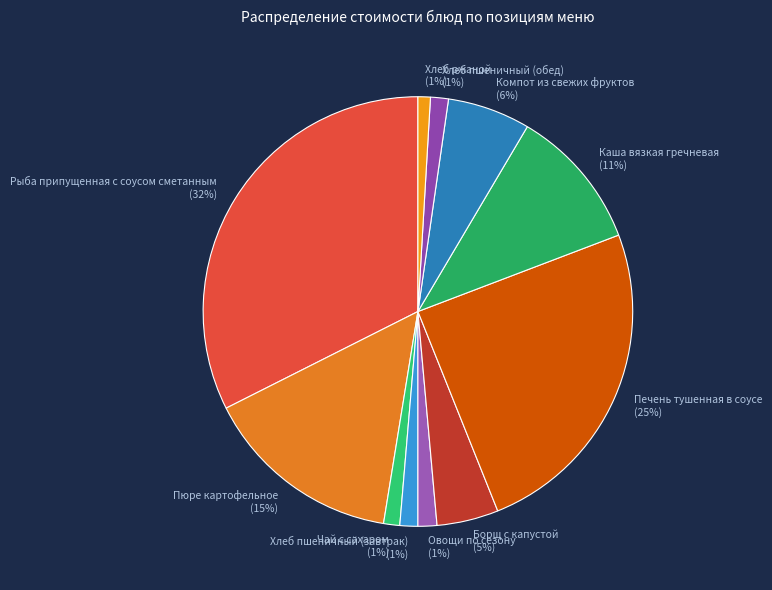

True or false: Печень тушенная в соусе accounts for 13% of the total.

False